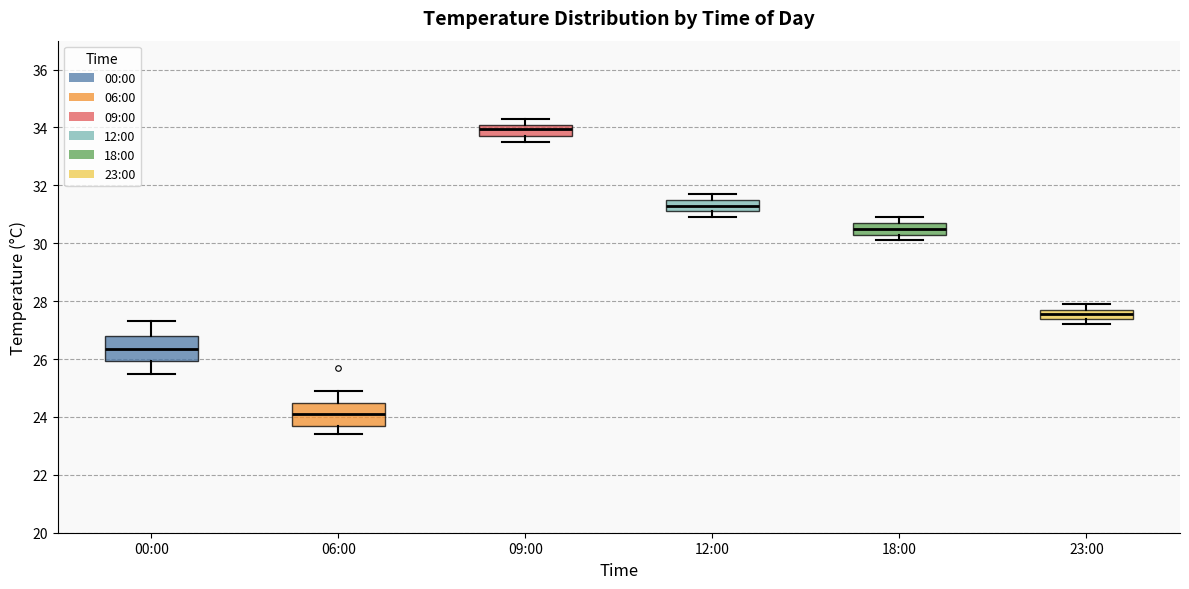

Reading left to right, read every box against the y-axis: the position of its median line, the range the box covers, and the ends of its whiskers. The values are not printed on the chart, so give them approximately, as read against the axis.

00:00: median 26.4, box 26.0 to 26.8, whiskers 25.6 to 27.4
06:00: median 24.2, box 23.8 to 24.4, whiskers 23.4 to 25.0
09:00: median 34.0, box 33.8 to 34.2, whiskers 33.6 to 34.4
12:00: median 31.4, box 31.2 to 31.6, whiskers 31.0 to 31.8
18:00: median 30.6, box 30.4 to 30.8, whiskers 30.2 to 31.0
23:00: median 27.6, box 27.4 to 27.8, whiskers 27.2 to 28.0